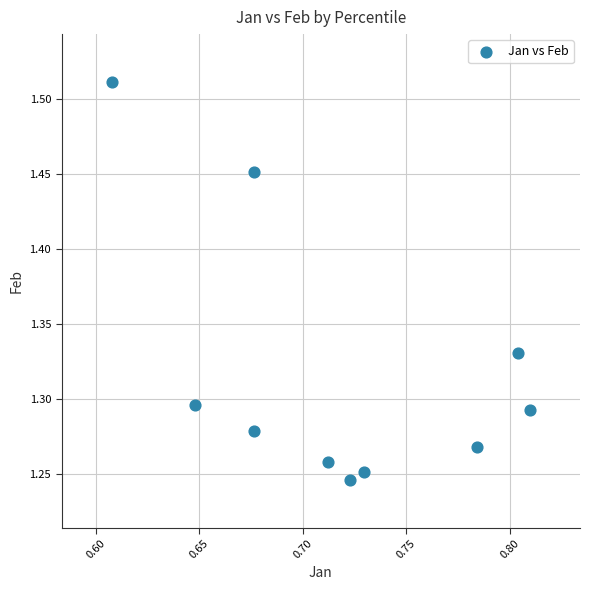

What is the range of Y values (max minus min)?

0.3